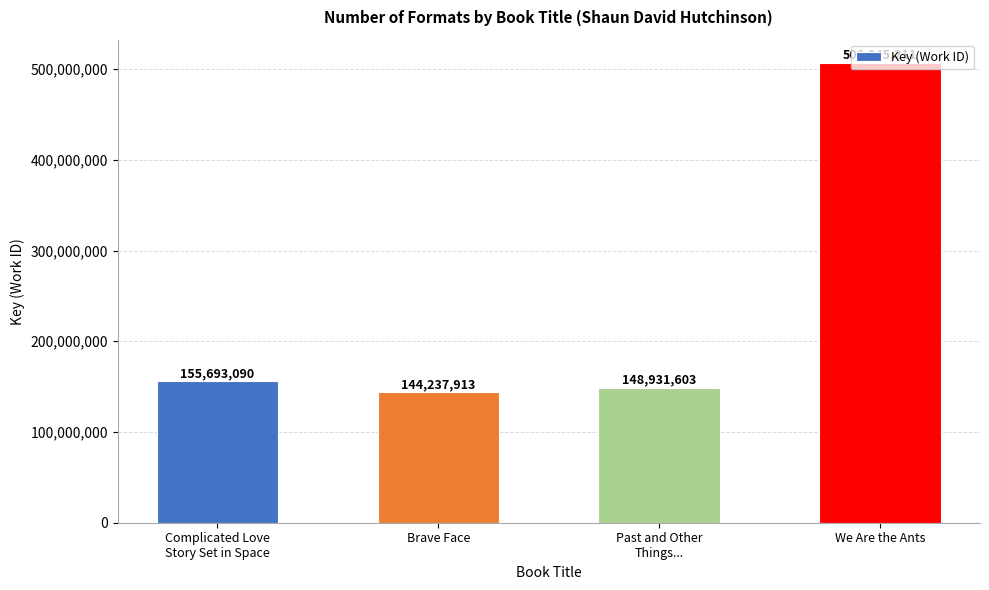

Reading left to right, list all the values displayed in this chart.

Complicated Love
Story Set in Space=155693090	Brave Face=144237913	Past and Other
Things...=148931603	We Are the Ants=506945211